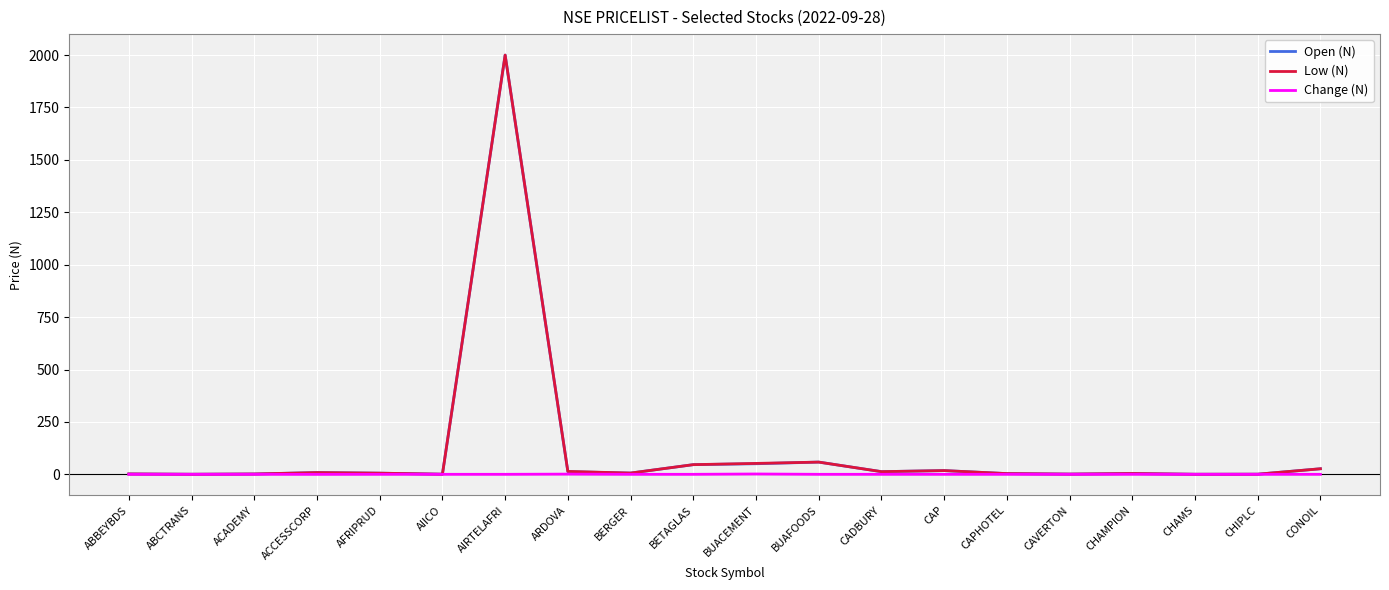

Is this an area chart (filled region under the line)?

No